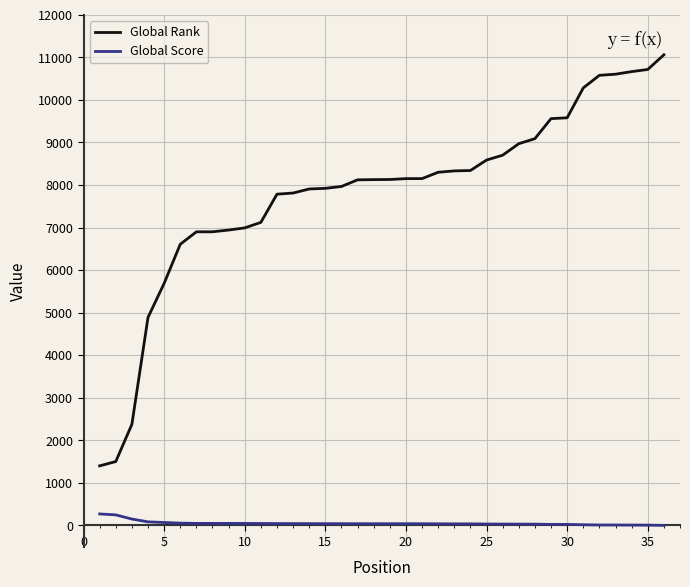

True or false: Global Score and Global Rank cross at least once.

False